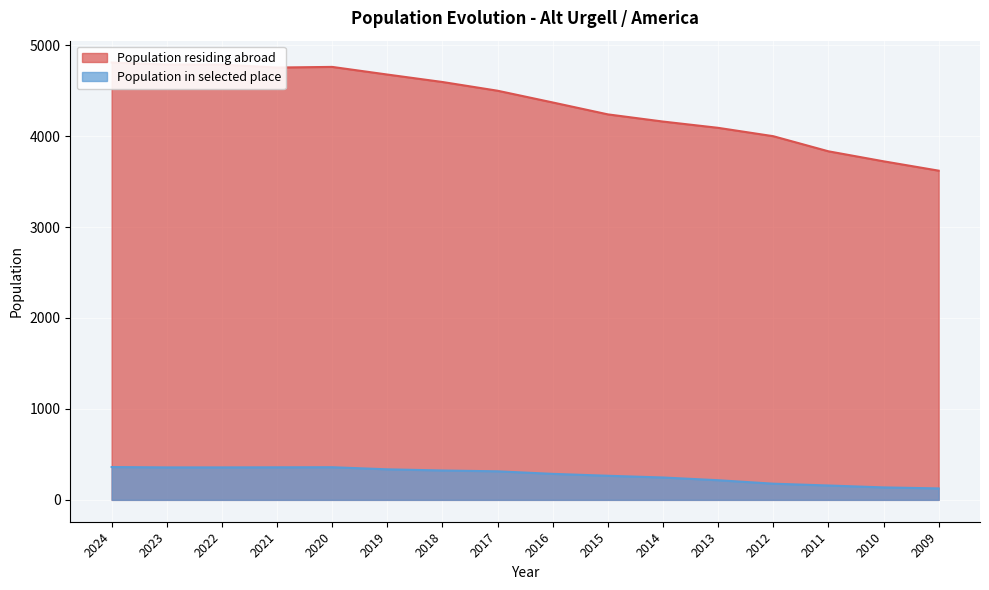

Where is Population in selected place nearest to the value 243?

2014